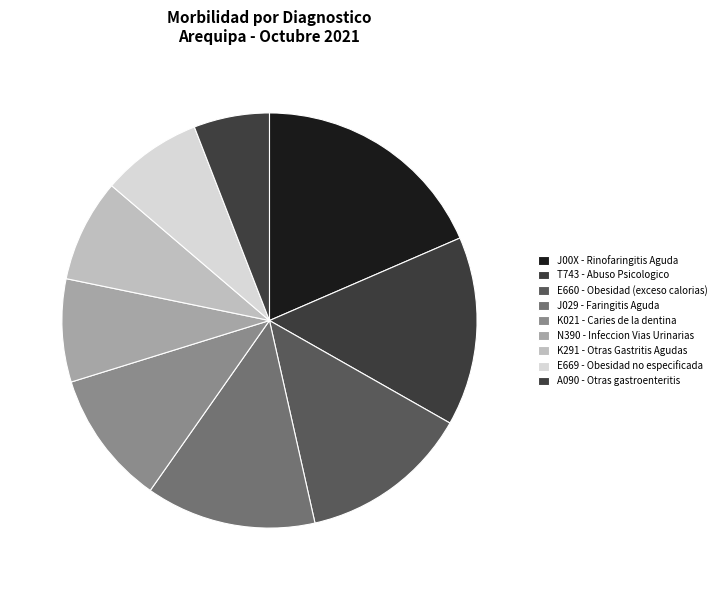

Which slice is the largest?

J00X - Rinofaringitis Aguda